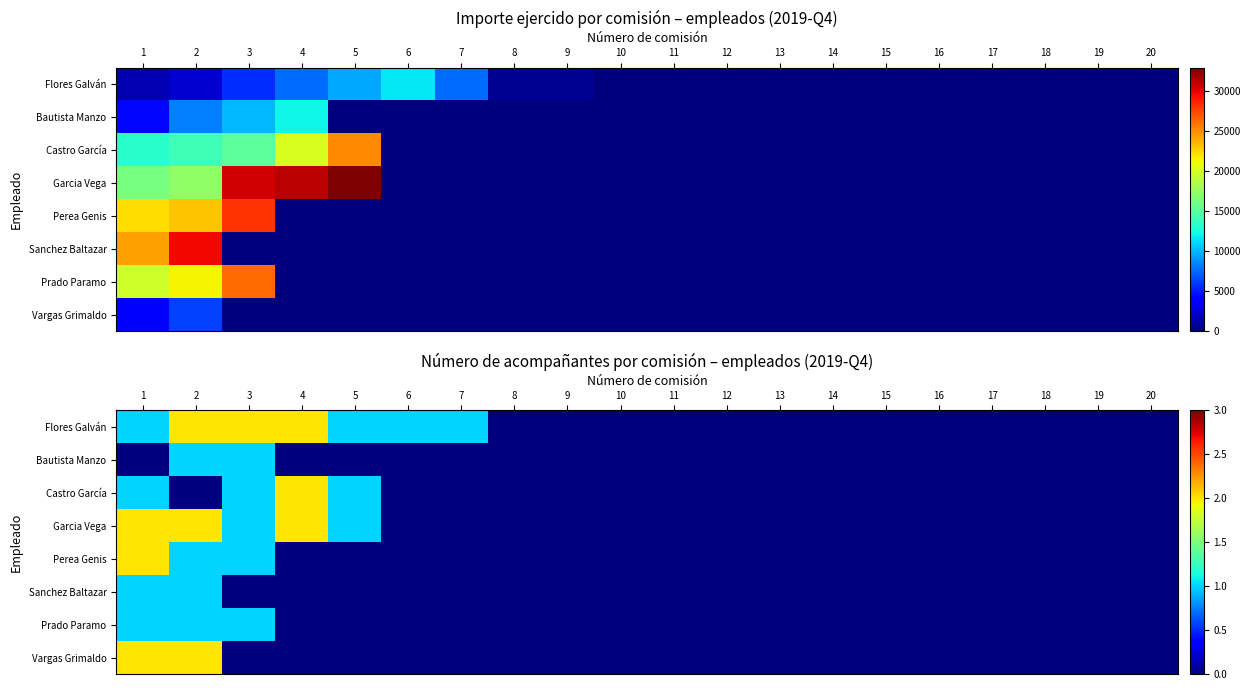

Is the value of Garcia Vega at 11 greater than the value of Prado Paramo at 10?

No